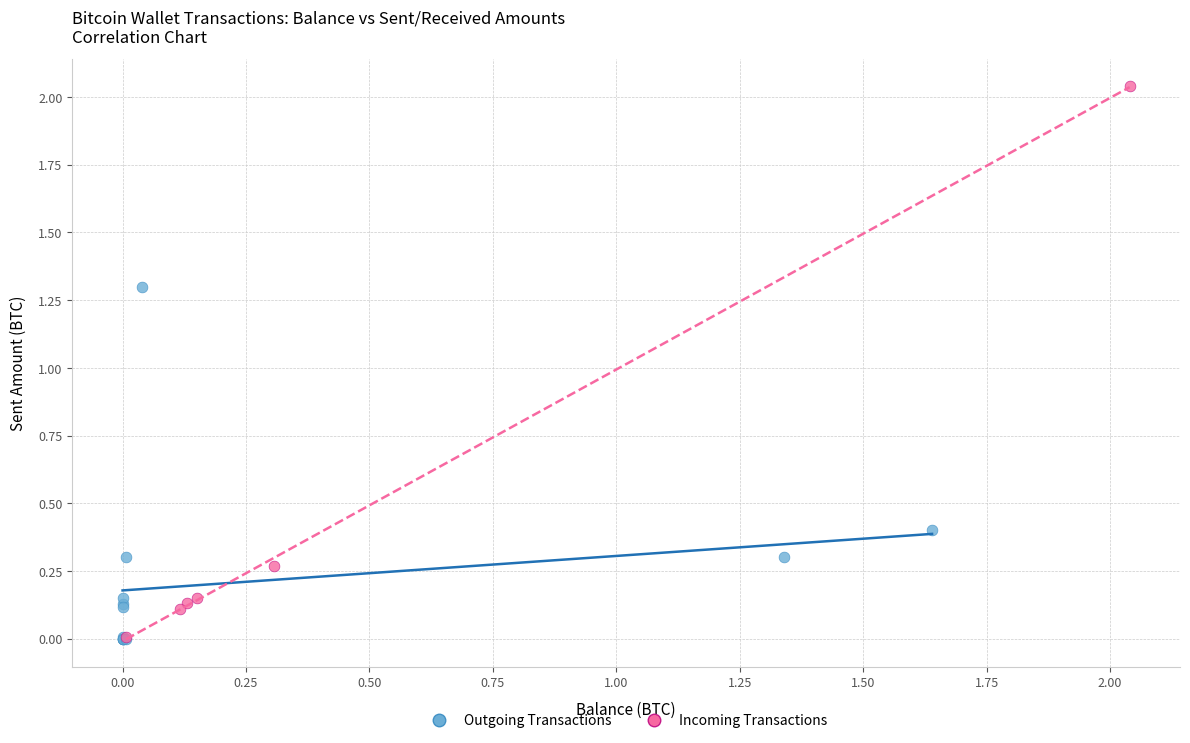

Which series has the largest Y range (max minus min)?

Incoming Transactions